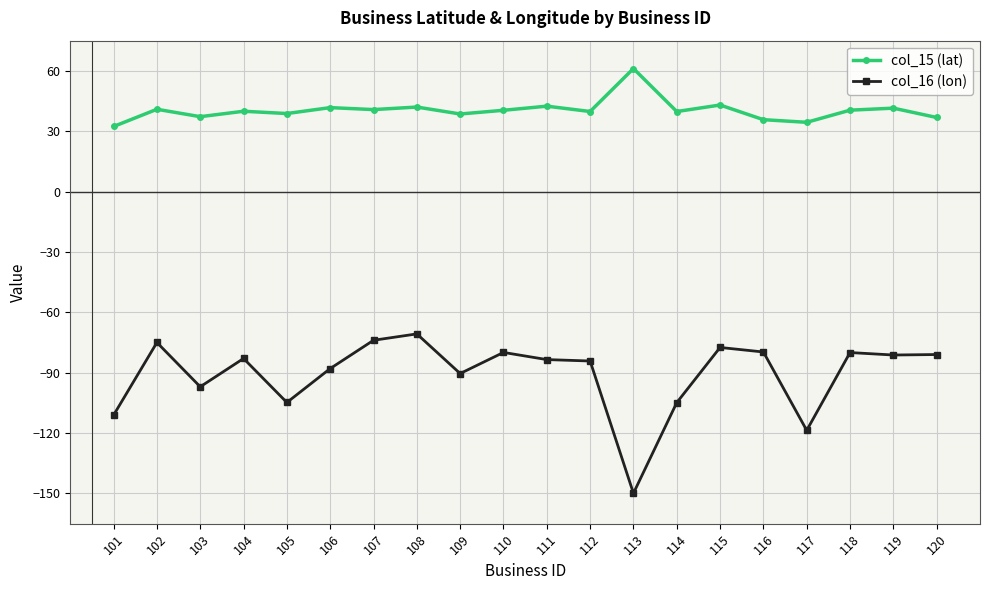

The col_16 (lon) series shows -81.2 at 119. True or false?

True